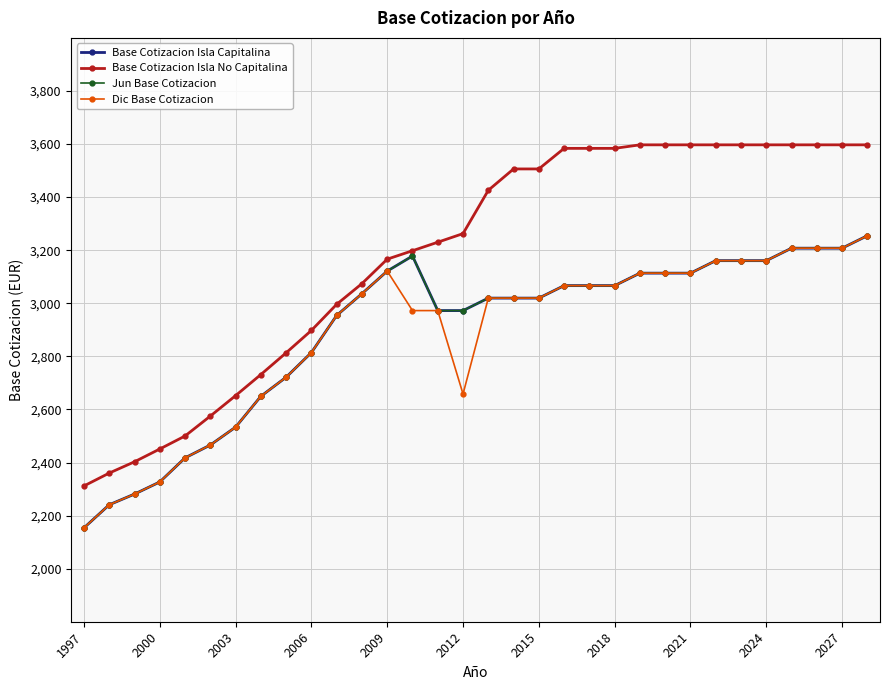

Does the chart have visible grid lines?

Yes